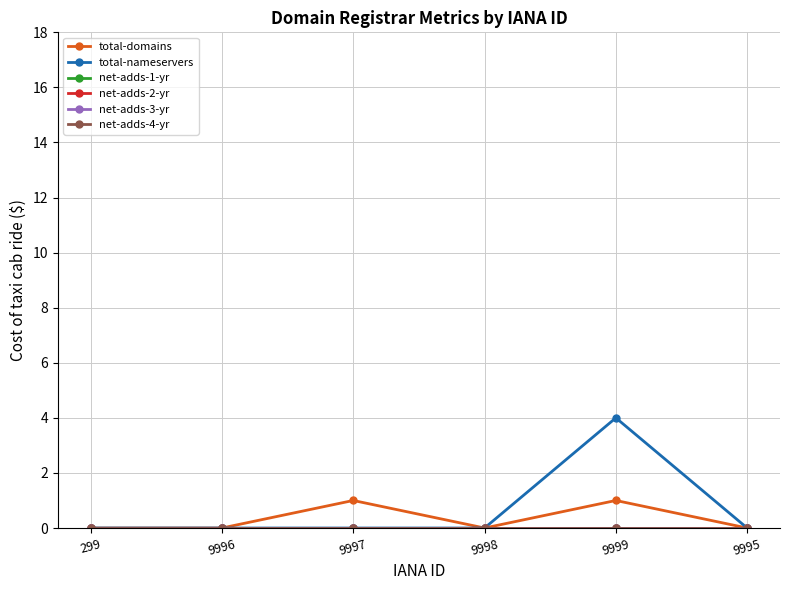

Does the chart have visible grid lines?

Yes